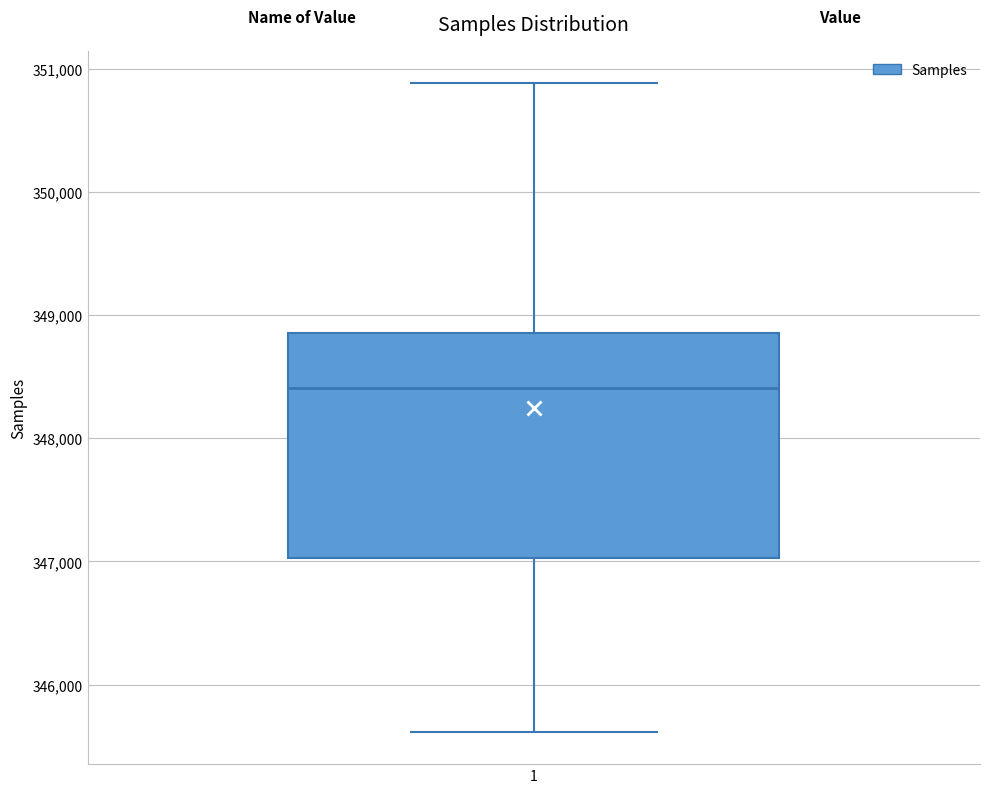

Read this box plot against the y-axis: the position of the median line, the range covered by the box, and the ends of both whiskers. The values are not printed on the chart, so give them approximately, as read against the axis.

median 348400, box 347000 to 348900, whiskers 345600 to 350900